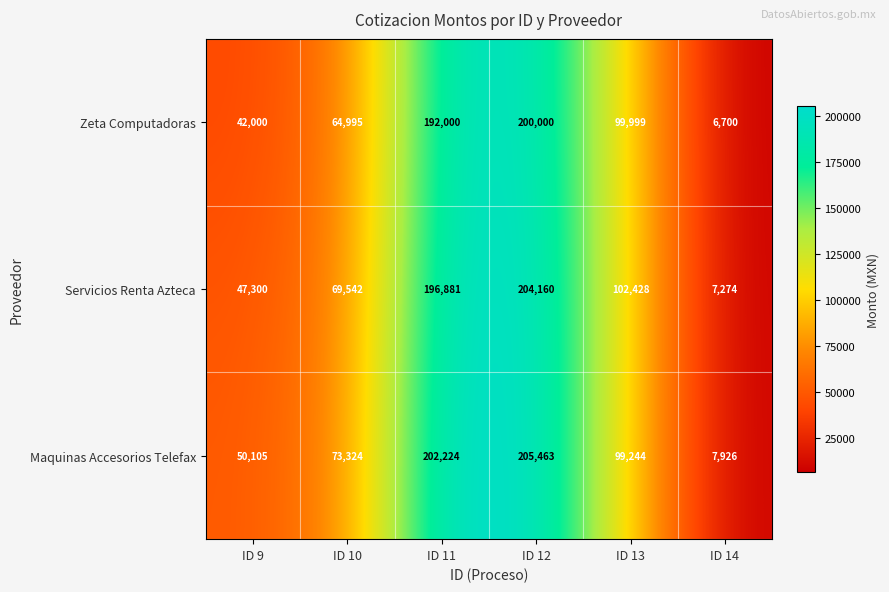

Reading left to right, extract all data points from this chart.

Zeta Computadoras: 42000	64995	192000	200000	99999	6700
Servicios Renta Azteca: 47300	69542	196881	204160	102428	7274
Maquinas Accesorios Telefax: 50105	73324	202224	205463	99244	7926